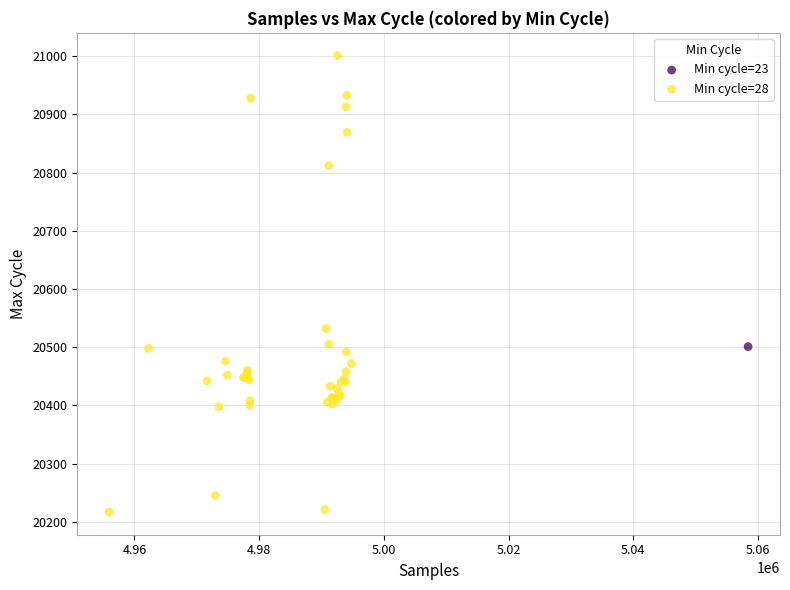

What are all the series names shown in the legend?

Min cycle=23, Min cycle=28